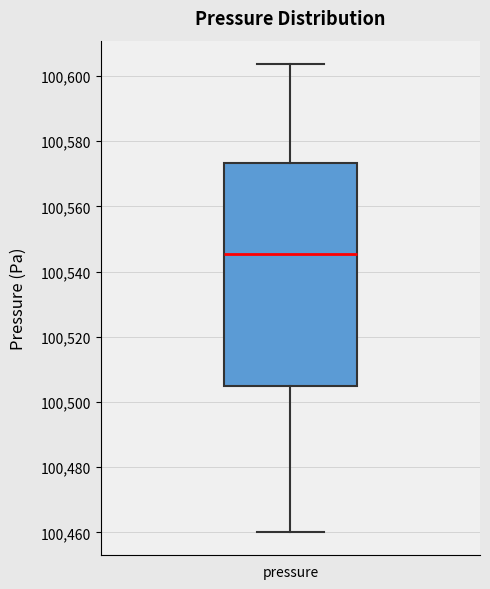

Where does the upper whisker of the box for pressure end on the y-axis? The values are not printed on the chart, so give them approximately, as read against the axis.

100604